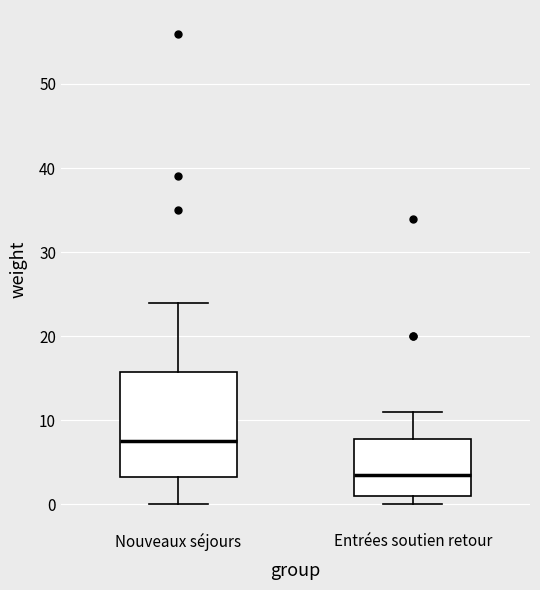

Comparing the boxes themselves (not the whiskers), which one is the tallest?

Nouveaux séjours